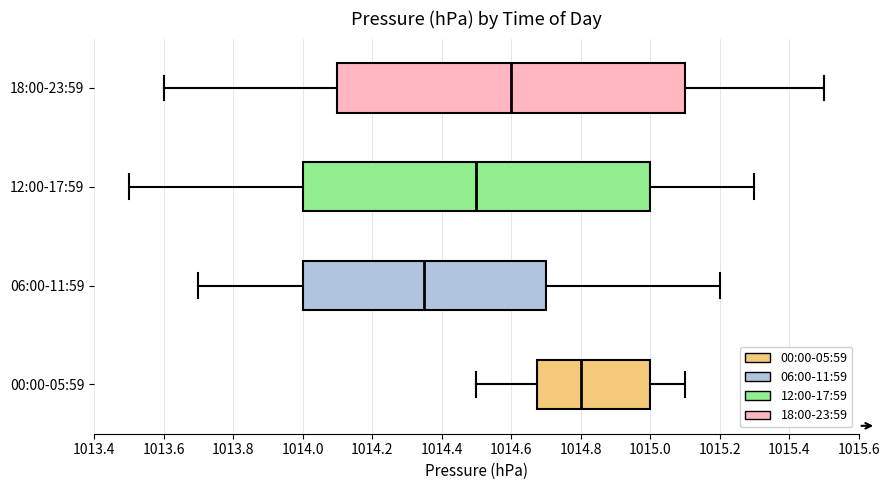

Where does the right whisker of the box for 06:00-11:59 end on the x-axis? The values are not printed on the chart, so give them approximately, as read against the axis.

1015.20